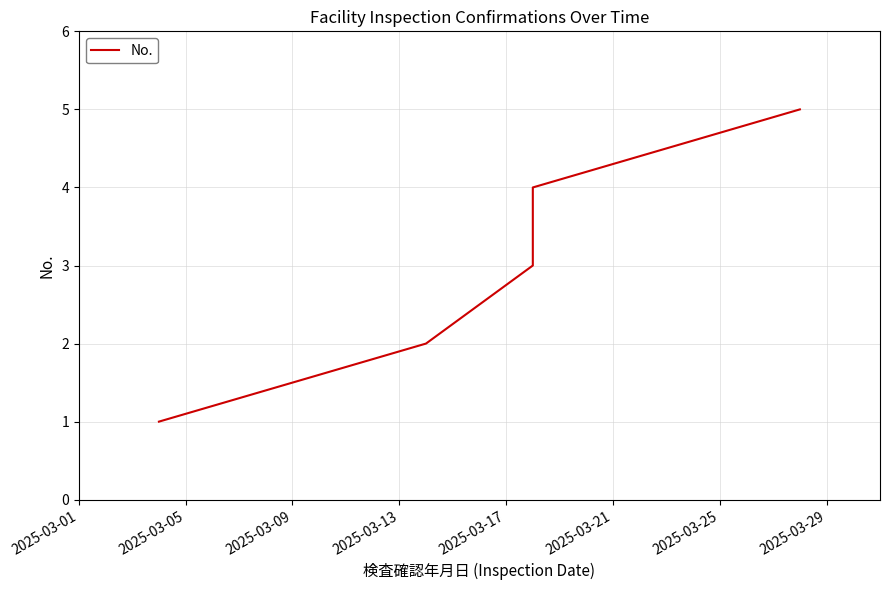

True or false: there are more than 1 points higher than both neighbors.

False